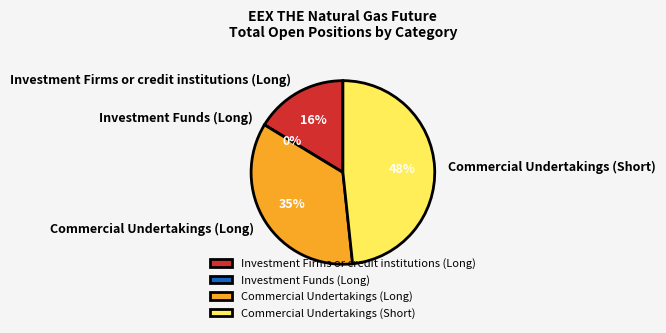

Approximately how many times larger is the value at Investment Firms or credit institutions (Long) compared to Commercial Undertakings (Long)?

0.5